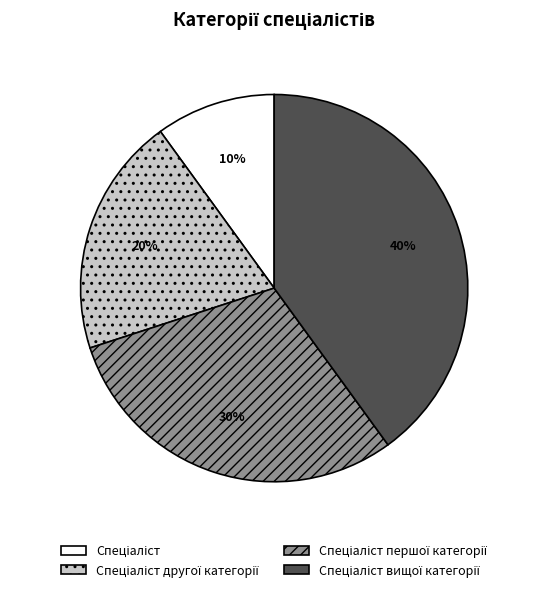

Is there a majority slice in this chart?

No